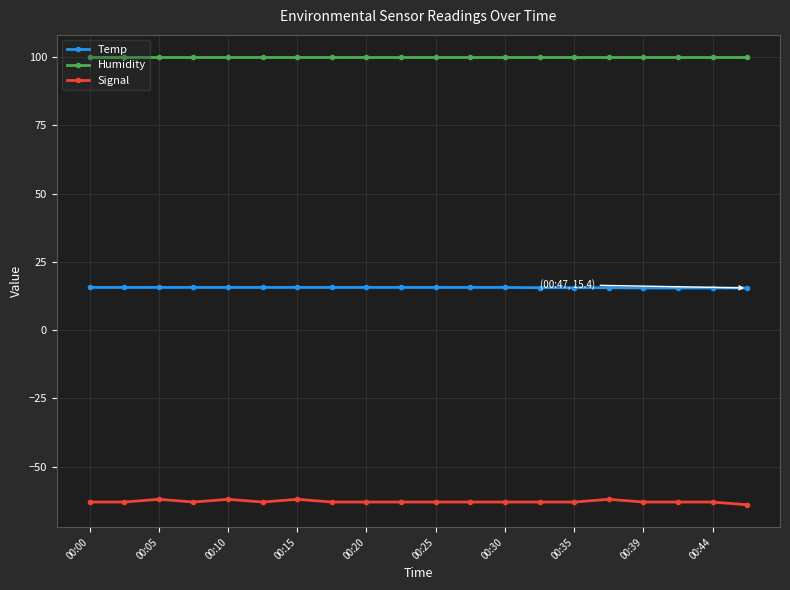

True or false: Signal and Humidity cross at least once.

False